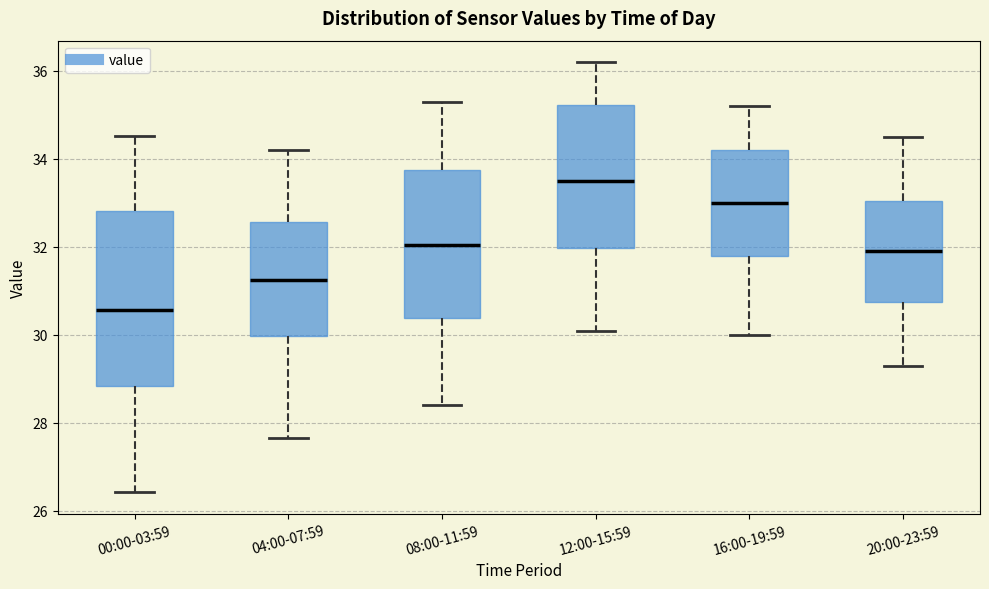

Reading left to right, transcribe this box plot: for each box, give where its median line is, the range the box spans, and where its two whiskers end, as read against the y-axis. The values are not printed on the chart, so give them approximately, as read against the axis.

00:00-03:59: median 30.6, box 28.8 to 32.8, whiskers 26.4 to 34.6
04:00-07:59: median 31.2, box 30.0 to 32.6, whiskers 27.6 to 34.2
08:00-11:59: median 32.0, box 30.4 to 33.8, whiskers 28.4 to 35.4
12:00-15:59: median 33.6, box 32.0 to 35.2, whiskers 30.2 to 36.2
16:00-19:59: median 33.0, box 31.8 to 34.2, whiskers 30.0 to 35.2
20:00-23:59: median 32.0, box 30.8 to 33.0, whiskers 29.4 to 34.6